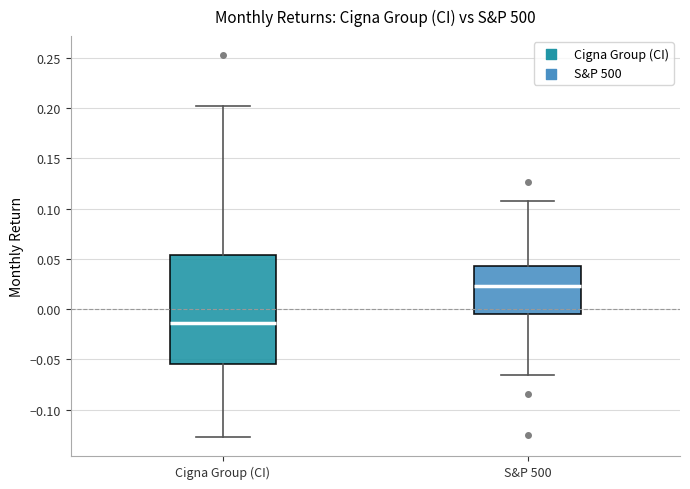

Which box has the highest median line?

S&P 500